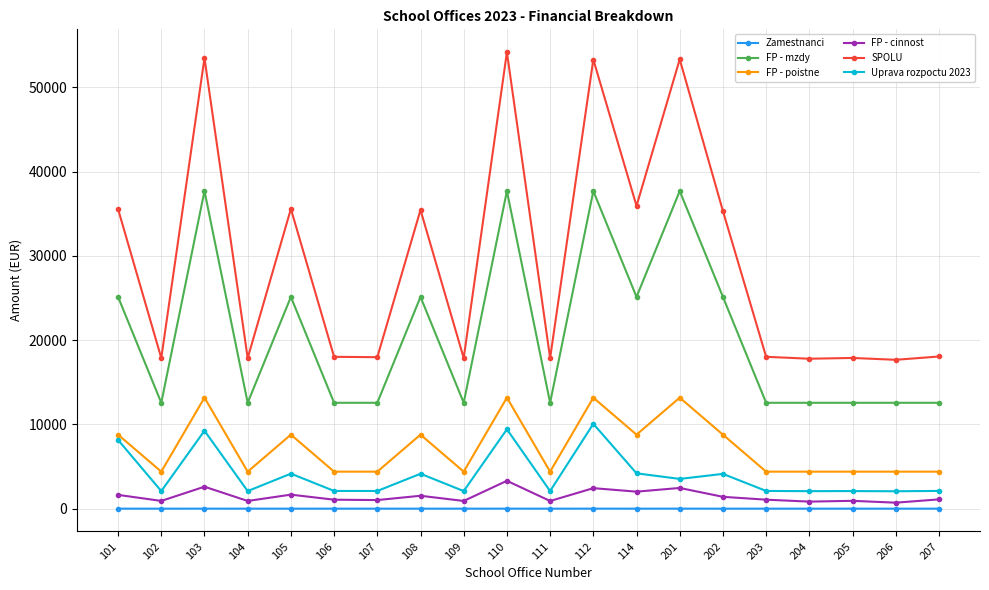

What are all the series names shown in the legend?

Zamestnanci, FP - mzdy, FP - poistne, FP - cinnost, SPOLU, Uprava rozpoctu 2023